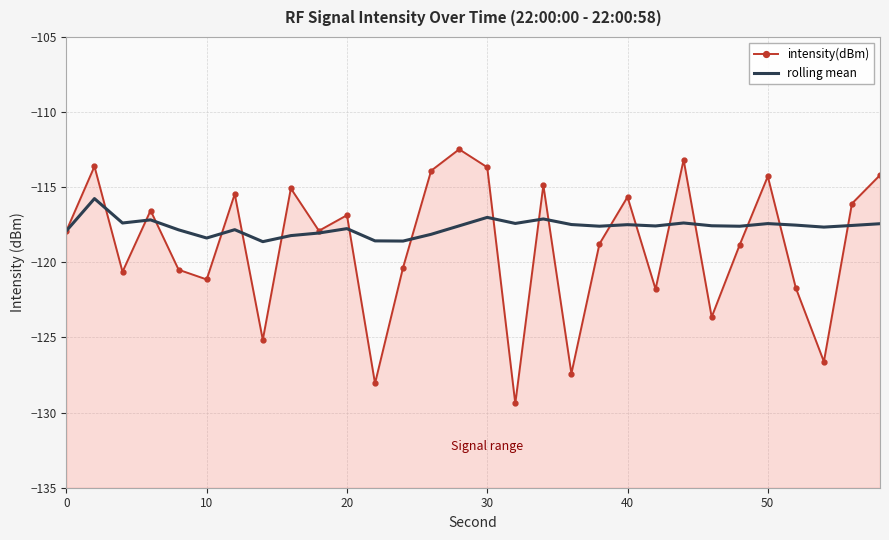

Reading right to left, transcribe all the data shown in this chart.

intensity(dBm): -114.2	-116.1	-126.6	-121.7	-114.3	-118.8	-123.6	-113.2	-121.8	-115.6	-118.8	-127.4	-114.9	-129.4	-113.7	-112.5	-113.9	-120.3	-128.1	-116.9	-117.9	-115.1	-125.2	-115.5	-121.1	-120.5	-116.6	-120.6	-113.6	-117.9
rolling mean: -117.4	-117.5	-117.7	-117.5	-117.4	-117.6	-117.6	-117.4	-117.6	-117.5	-117.6	-117.5	-117.1	-117.4	-117.0	-117.6	-118.1	-118.6	-118.6	-117.8	-118.0	-118.2	-118.6	-117.8	-118.4	-117.8	-117.2	-117.4	-115.8	-117.9